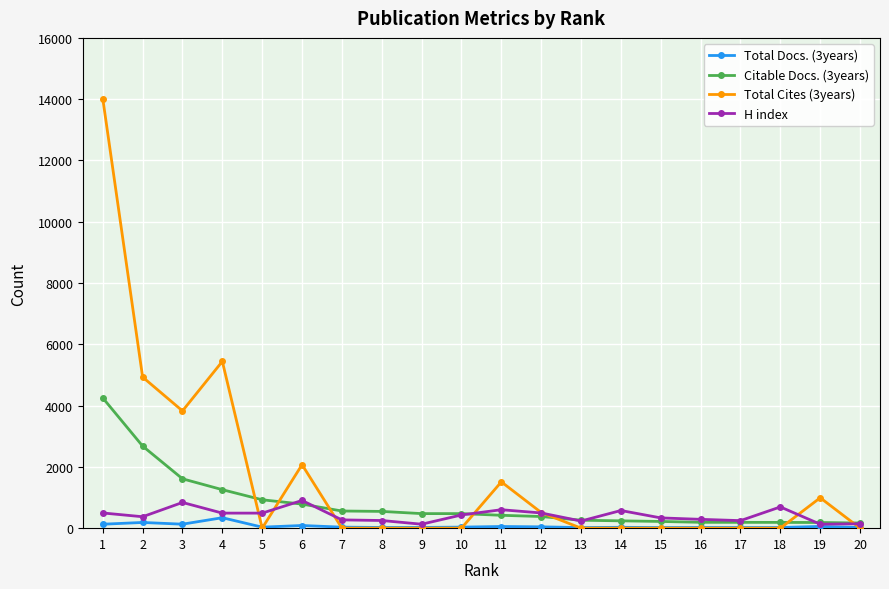

What value does the H index series have at 12, to the nearest 10?

500